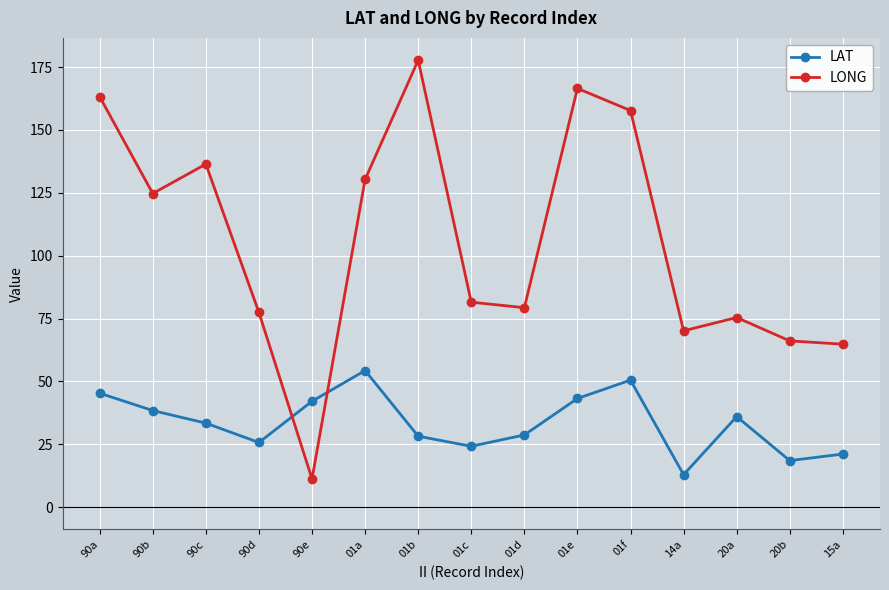

What position from the left is 15a?

15